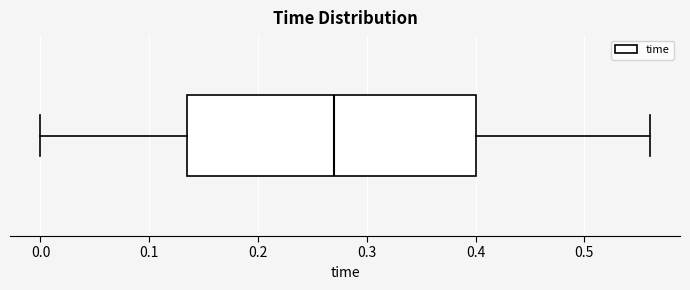

Transcribe this box plot: give where the median line is, the range the box spans, and where the two whiskers end, as read against the x-axis. The values are not printed on the chart, so give them approximately, as read against the axis.

median 0.27, box 0.14 to 0.40, whiskers 0.00 to 0.56